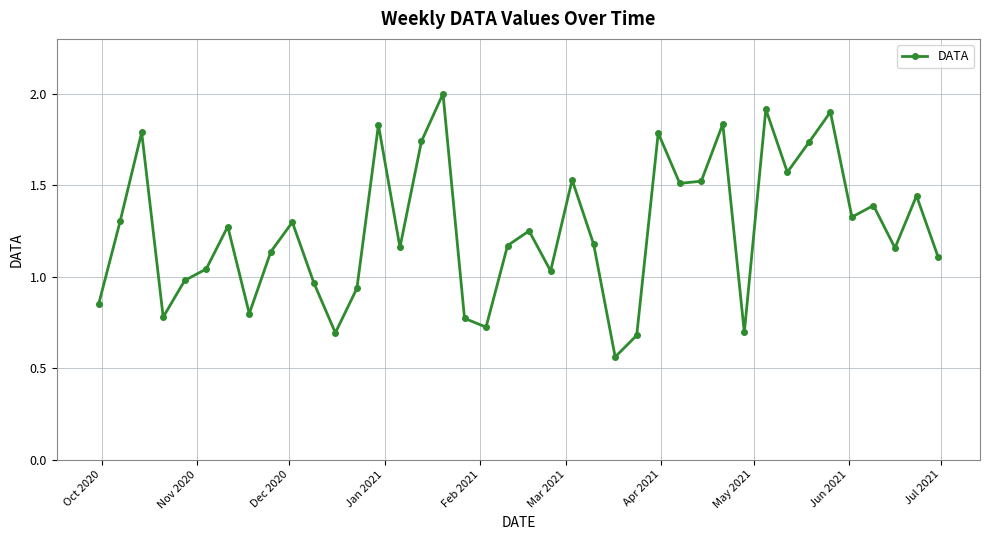

True or false: the data has more than 1 interior local peaks.

True